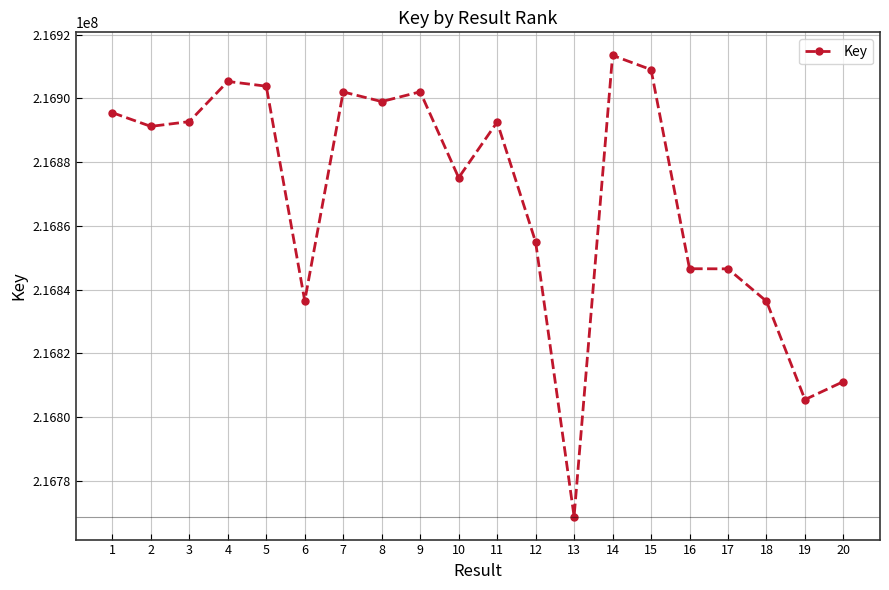

What is the maximum value shown in the chart?

216913459